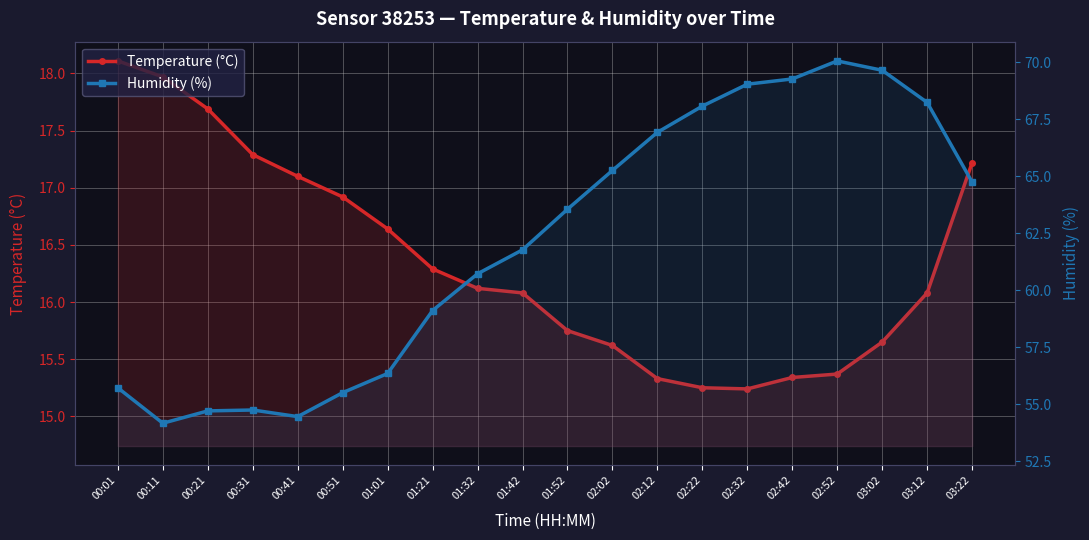

What is the maximum value for Humidity (%)?

70.0